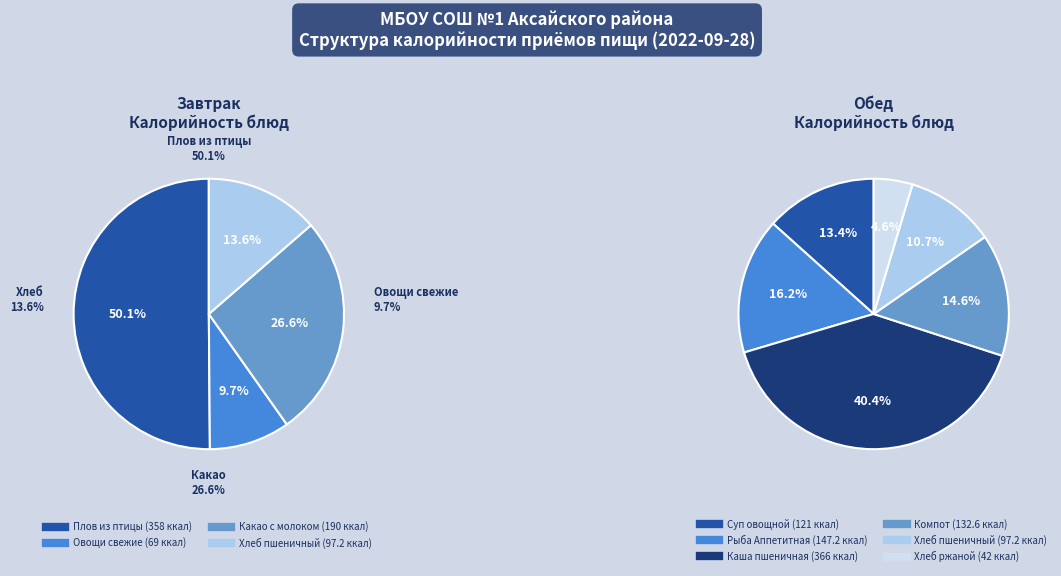

Rank the categories by value from highest to lowest.

Обед, Завтрак